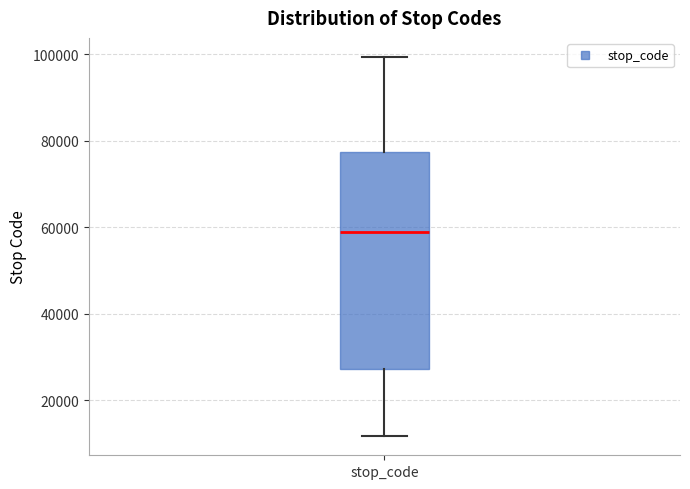

Transcribe this box plot: give where the median line is, the range the box spans, and where the two whiskers end, as read against the y-axis. The values are not printed on the chart, so give them approximately, as read against the axis.

median 60000, box 28000 to 78000, whiskers 12000 to 100000